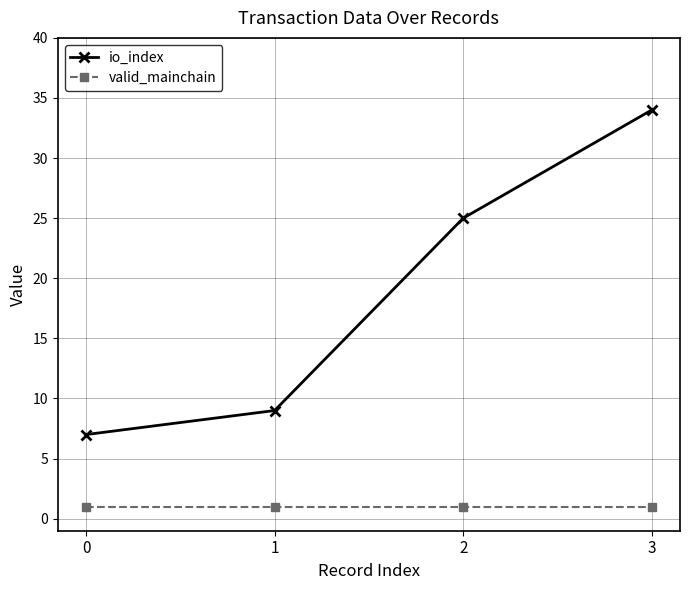

Rank the categories by io_index value from highest to lowest.

3, 2, 1, 0